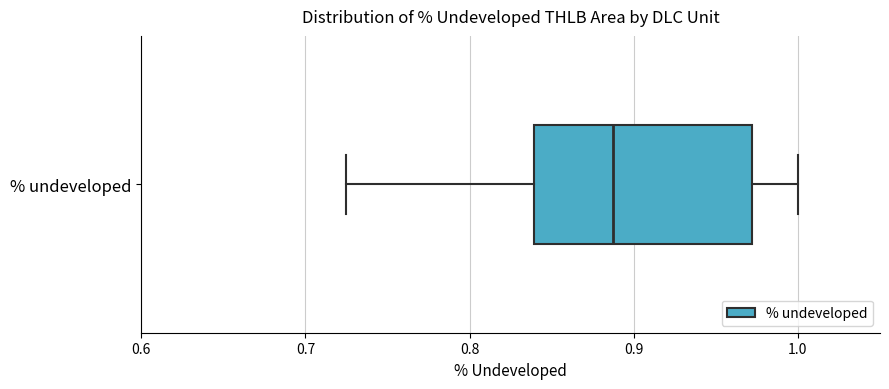

Where does the right whisker of the box for % undeveloped end on the x-axis? The values are not printed on the chart, so give them approximately, as read against the axis.

1.00